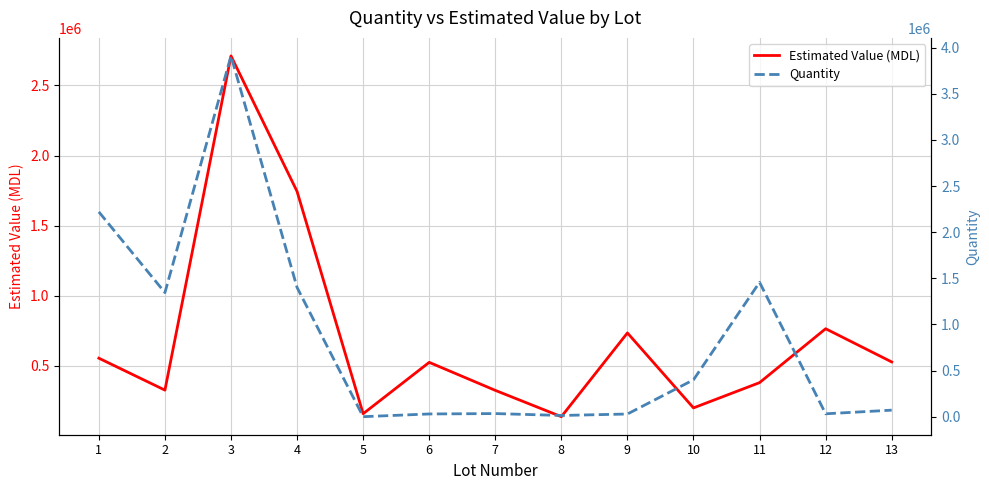

At which category does Quantity reach its first local peak?

3